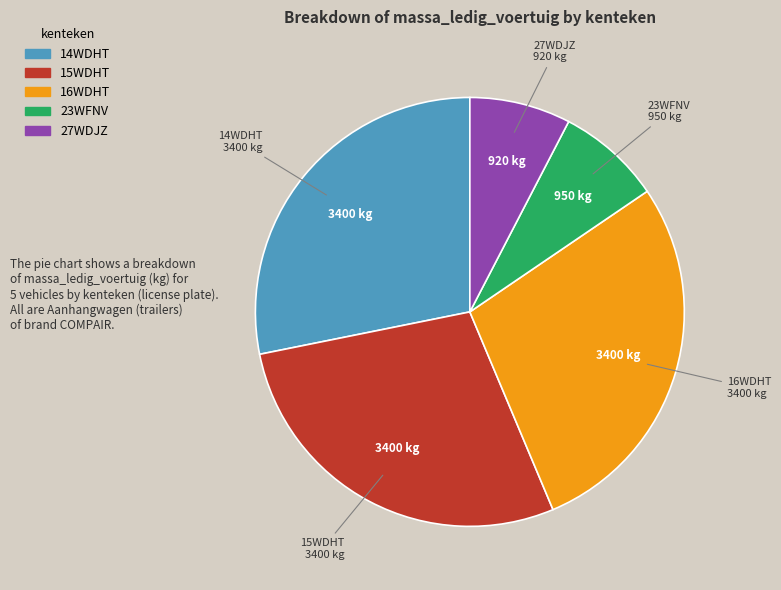

Is there a majority slice in this chart?

No